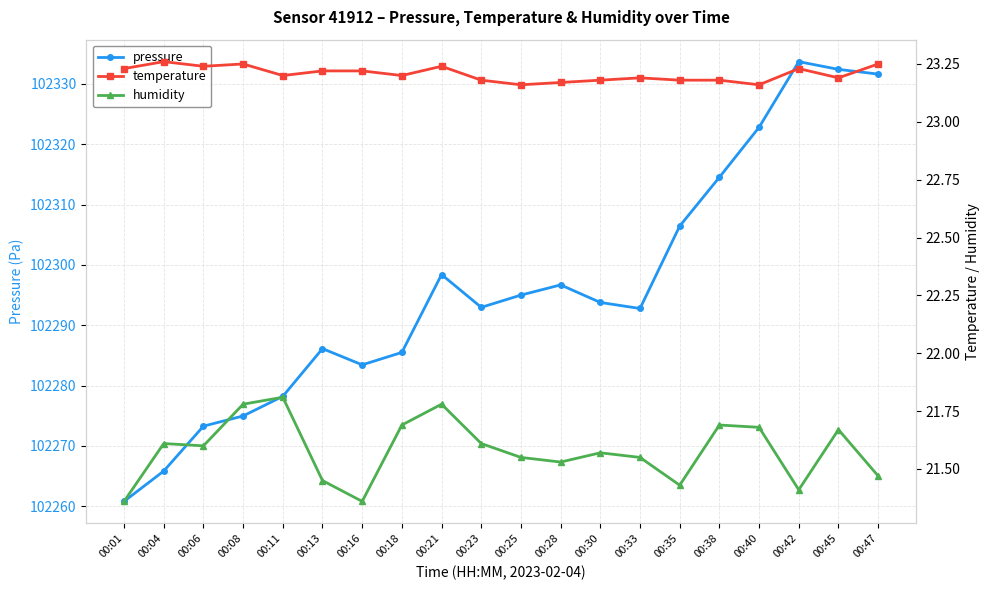

At which category does pressure reach its first local peak?

00:13